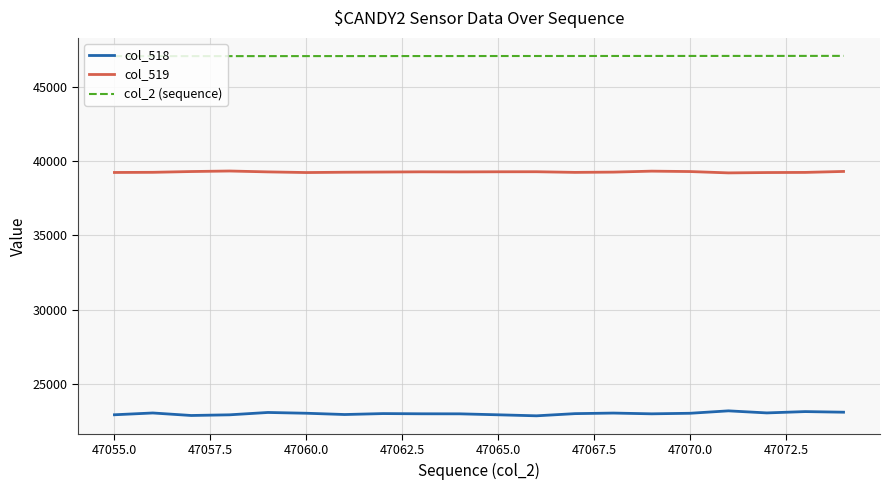

Which series has the largest total across all categories?

col_2 (sequence)